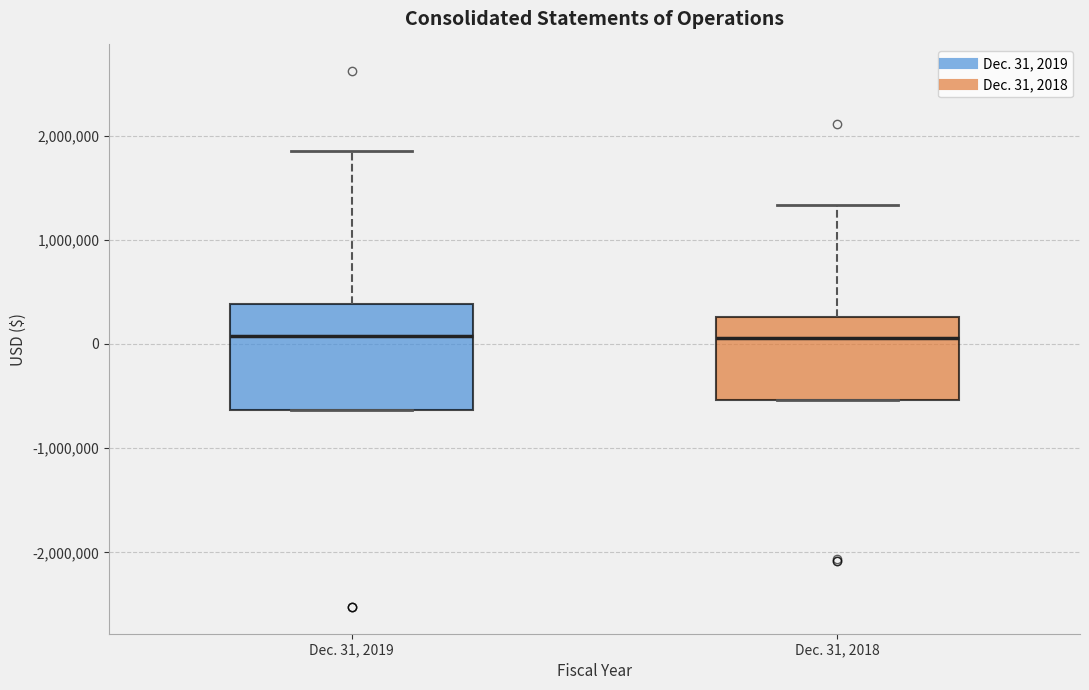

Where does the median line of the box for Dec. 31, 2018 sit on the y-axis? The values are not printed on the chart, so give them approximately, as read against the axis.

100000